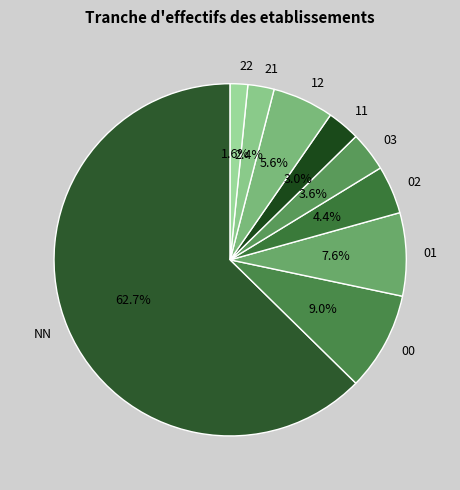

Count the number of slices in the pie.

9